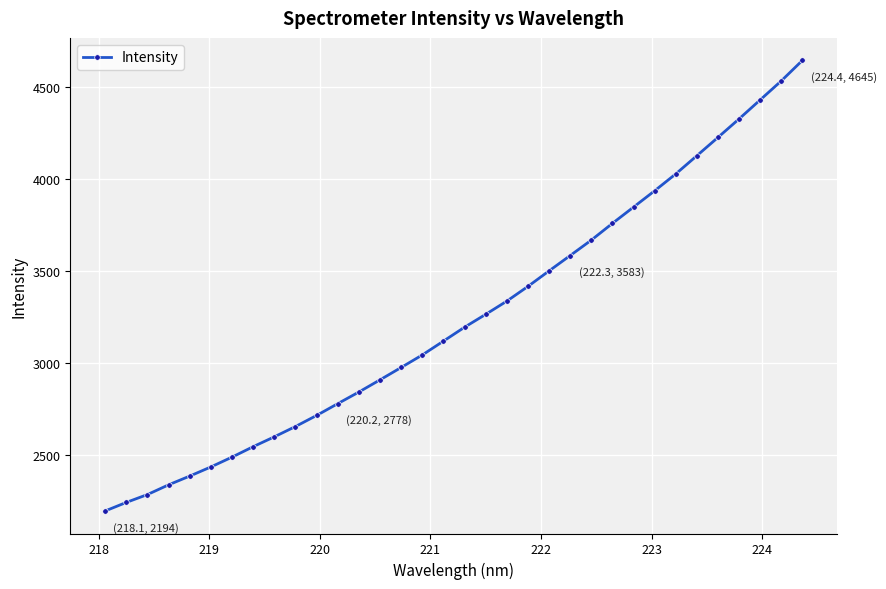

What is the value of the 14th point from the left?

2907.2